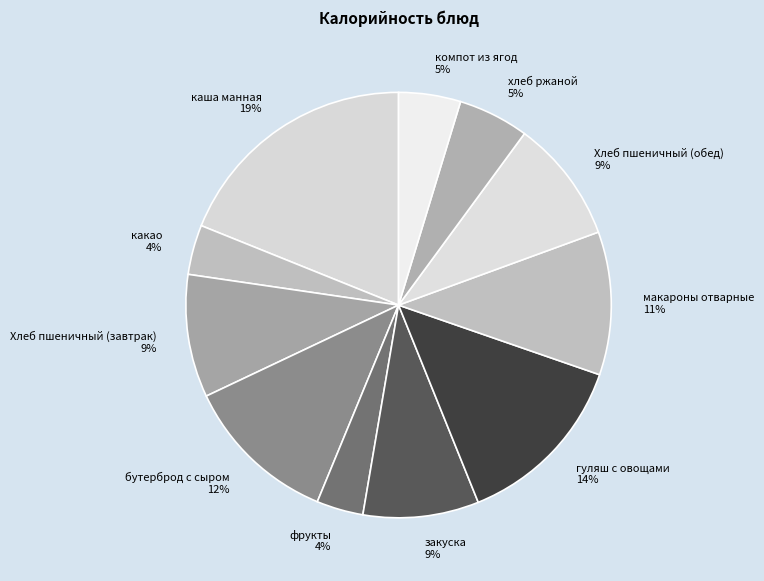

Approximately how many times larger is the value at хлеб ржаной compared to Хлеб пшеничный (завтрак)?

0.6